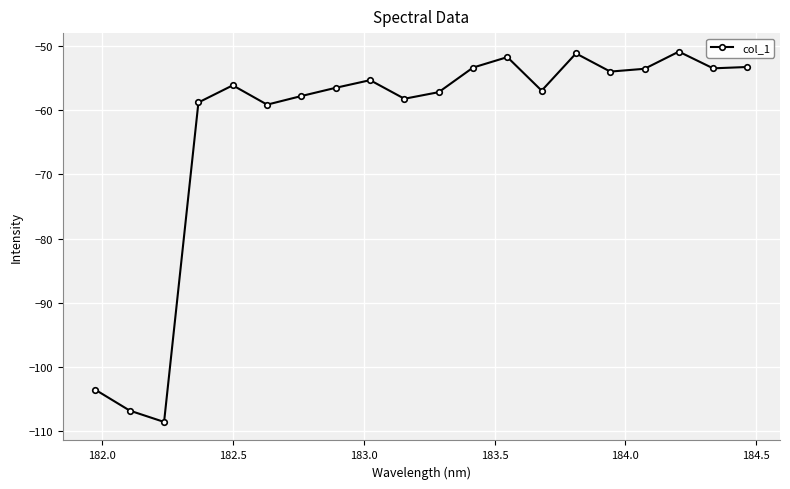

What is the sum of all values?

-1256.8